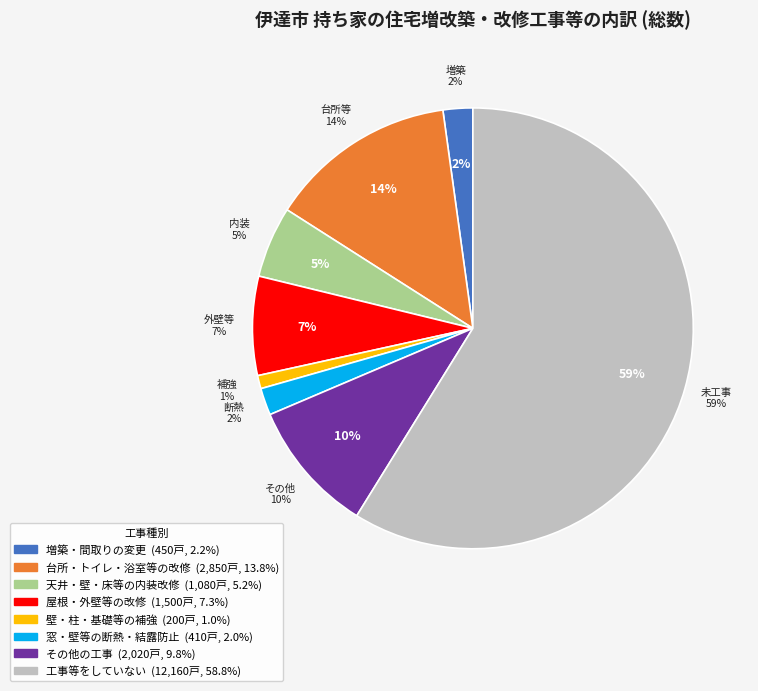

Do 0_総数 and 1_腐朽・破損あり together represent more than half of the pie?

Yes